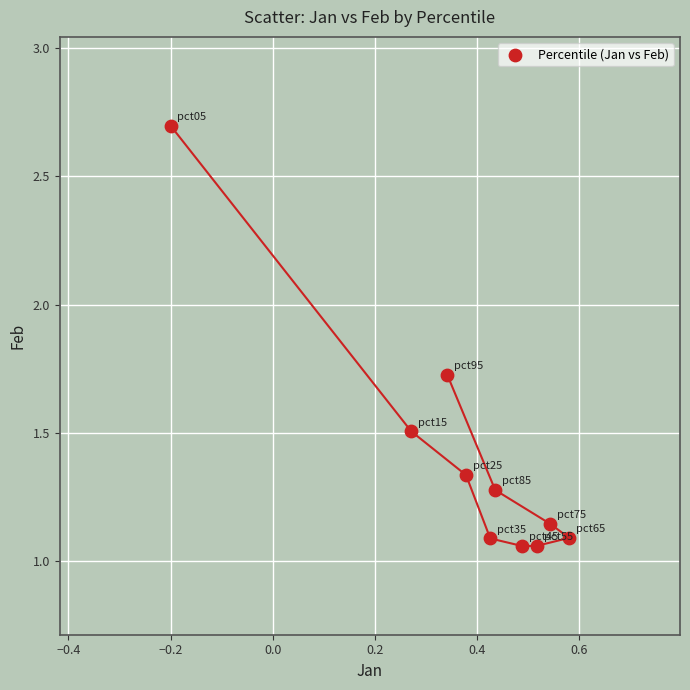

What is the average X value?

0.4